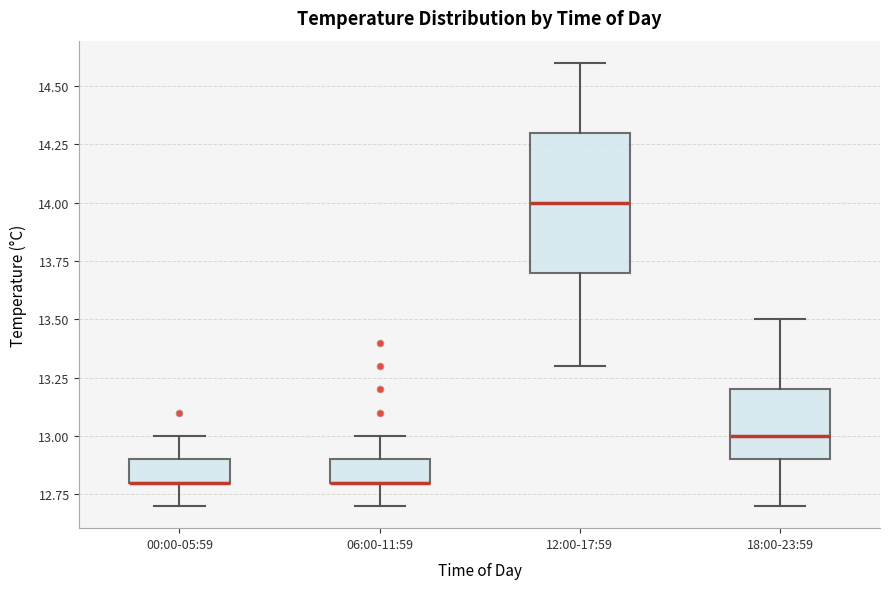

Reading left to right, read every box against the y-axis: the position of its median line, the range the box covers, and the ends of its whiskers. The values are not printed on the chart, so give them approximately, as read against the axis.

00:00-05:59: median 12.8 (drawn on the box's lower edge), box 12.8 to 12.9, whiskers 12.7 to 13.0
06:00-11:59: median 12.8 (drawn on the box's lower edge), box 12.8 to 12.9, whiskers 12.7 to 13.0
12:00-17:59: median 14.0, box 13.7 to 14.3, whiskers 13.3 to 14.6
18:00-23:59: median 13.0, box 12.9 to 13.2, whiskers 12.7 to 13.5